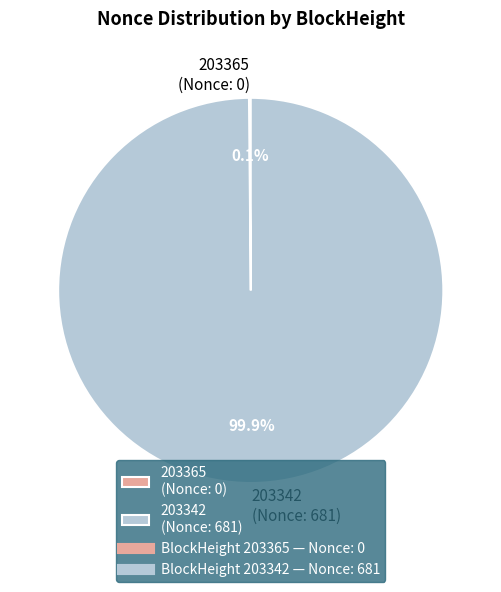

Does any single category account for the majority?

Yes